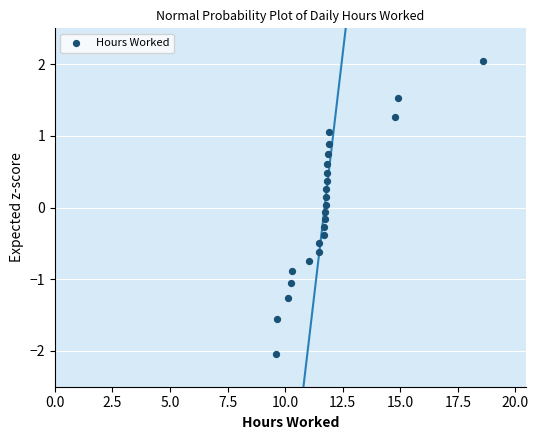

What is the range of Y values (max minus min)?

4.1